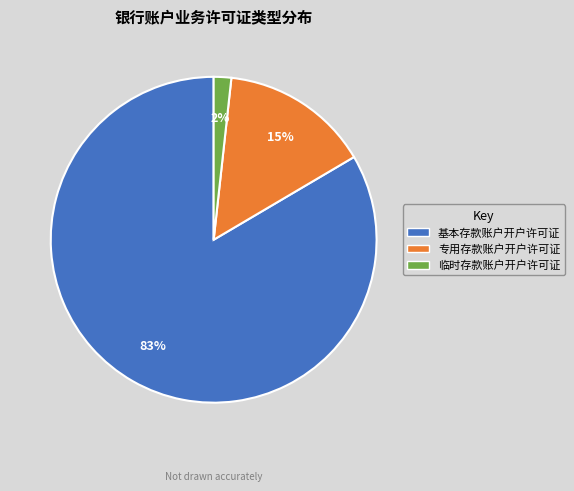

Does any single category account for the majority?

Yes